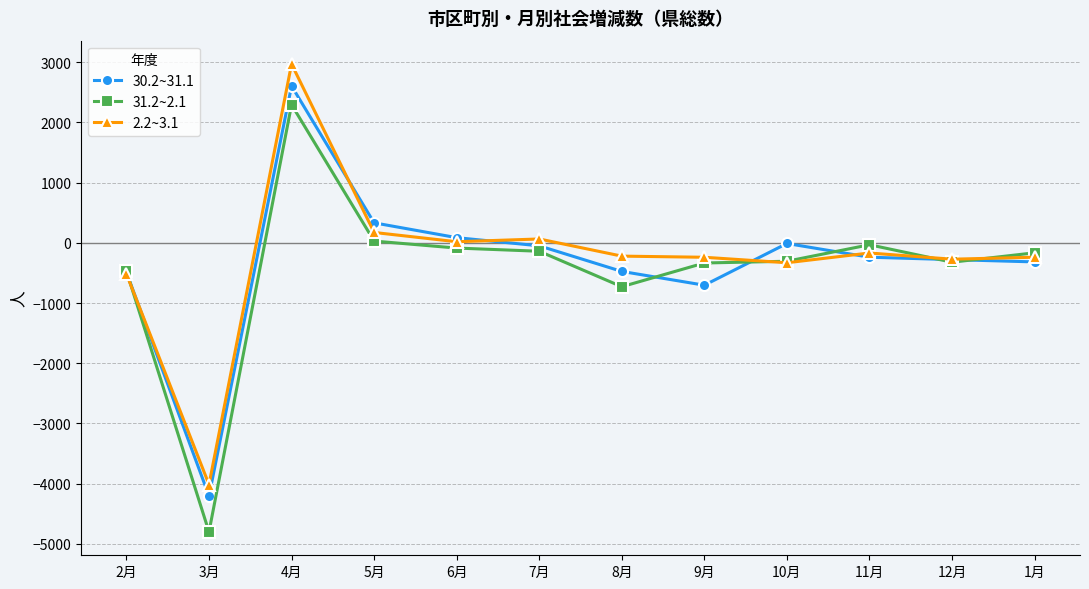

What is the minimum value shown in the chart?

-4801